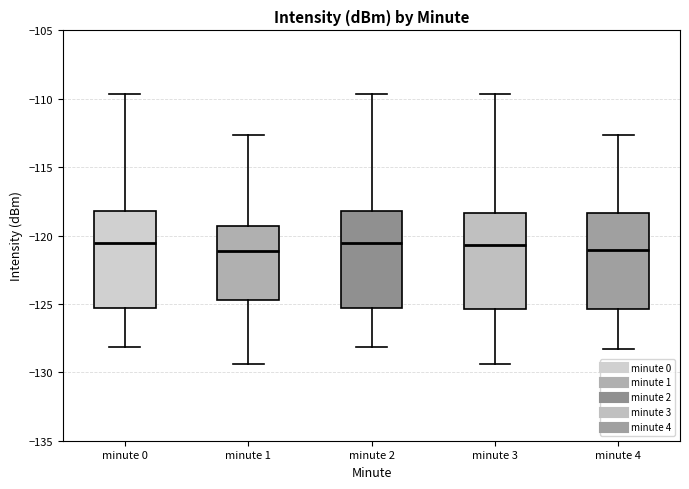

Reading left to right, transcribe this box plot: for each box, give where its median line is, the range the box spans, and where its two whiskers end, as read against the y-axis. The values are not printed on the chart, so give them approximately, as read against the axis.

minute 0: median -120.5, box -125.5 to -118.0, whiskers -128.0 to -109.5
minute 1: median -121.0, box -124.5 to -119.5, whiskers -129.5 to -112.5
minute 2: median -120.5, box -125.5 to -118.0, whiskers -128.0 to -109.5
minute 3: median -120.5, box -125.5 to -118.5, whiskers -129.5 to -109.5
minute 4: median -121.0, box -125.5 to -118.5, whiskers -128.5 to -112.5